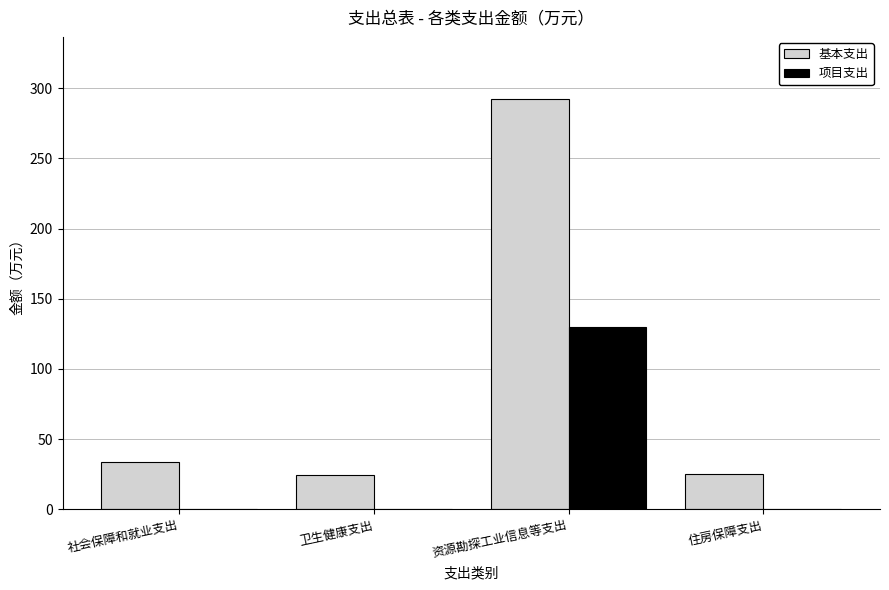

What is the sum of the 项目支出 values at 住房保障支出 and 资源勘探工业信息等支出?

129.8